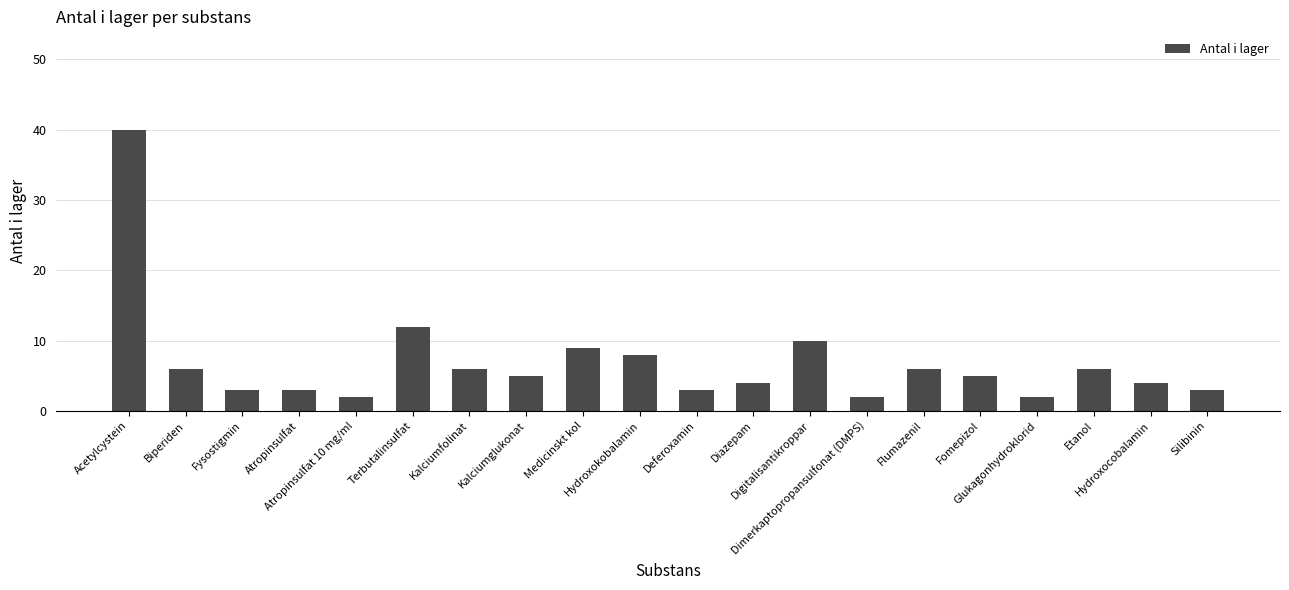

Reading right to left, list all the values displayed in this chart.

Silibinin=3	Hydroxocobalamin=4	Etanol=6	Glukagonhydroklorid=2	Fomepizol=5	Flumazenil=6	Dimerkaptopropansulfonat (DMPS)=2	Digitalisantikroppar=10	Diazepam=4	Deferoxamin=3	Hydroxokobalamin=8	Medicinskt kol=9	Kalciumglukonat=5	Kalciumfolinat=6	Terbutalinsulfat=12	Atropinsulfat 10 mg/ml=2	Atropinsulfat=3	Fysostigmin=3	Biperiden=6	Acetylcystein=40